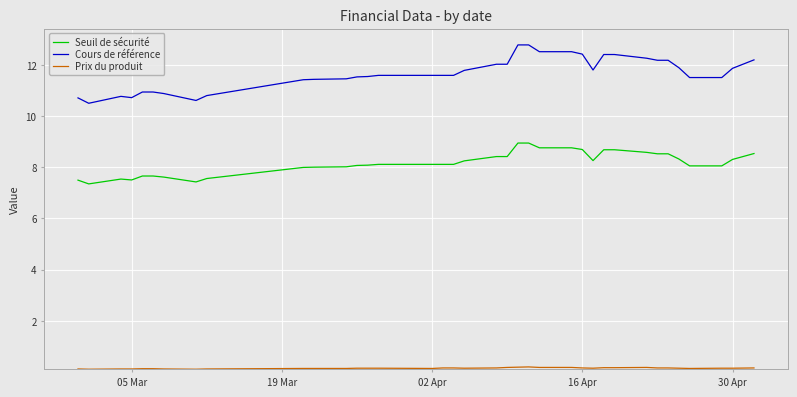

Which series has the largest total across all categories?

Cours de référence